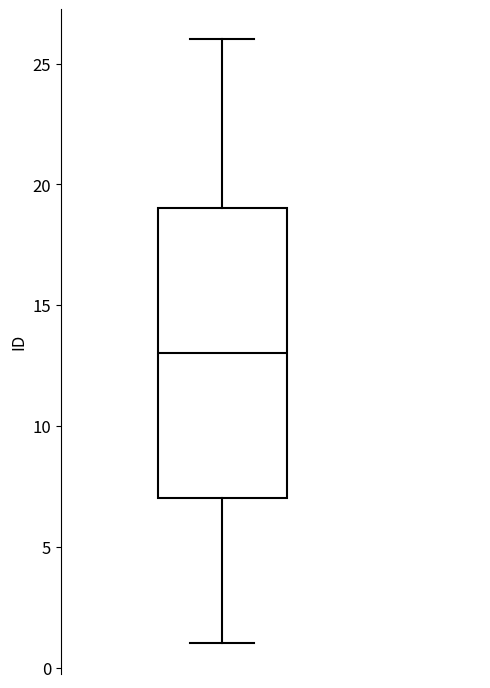

Transcribe this box plot: give where the median line is, the range the box spans, and where the two whiskers end, as read against the y-axis. The values are not printed on the chart, so give them approximately, as read against the axis.

median 13, box 7 to 19, whiskers 1 to 26